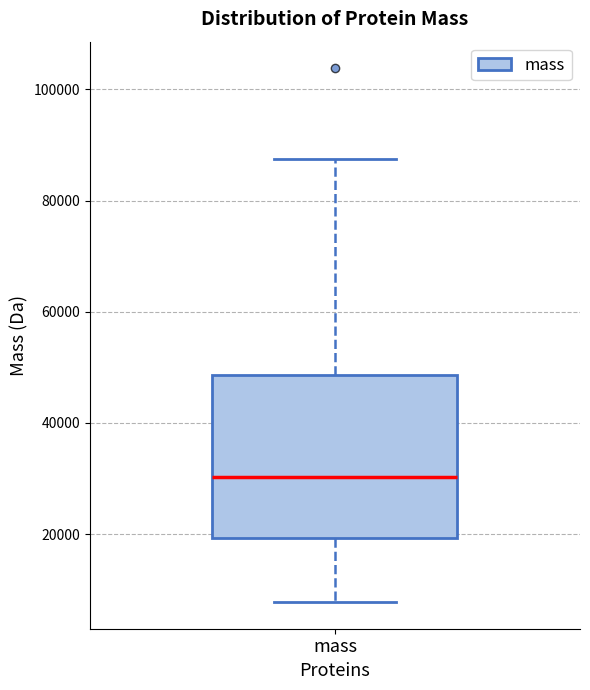

Where is the upper edge of the box for mass on the y-axis? The values are not printed on the chart, so give them approximately, as read against the axis.

48000